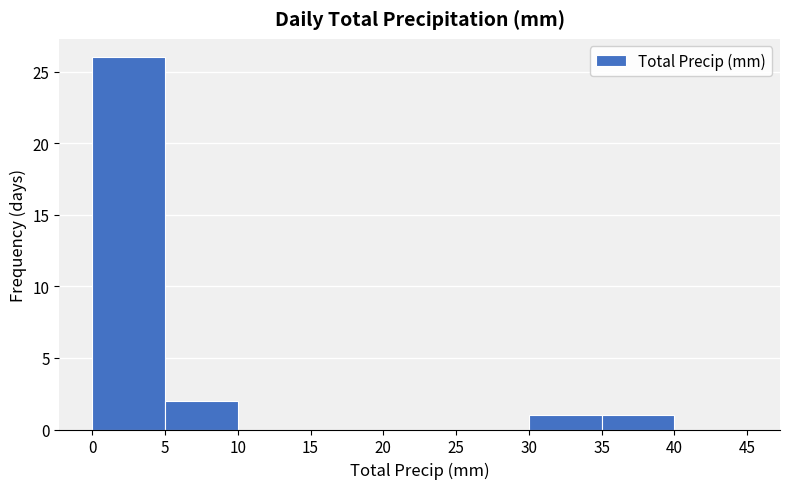

Reading left to right, transcribe this chart: for each bar, give the range it covers on the x-axis and its height. The values are not printed on the chart, so give them approximately, as read against the axis.

0 to 5: 26
5 to 10: 2
10 to 15: 0
15 to 20: 0
20 to 25: 0
25 to 30: 0
30 to 35: 1
35 to 40: 1
40 to 45: 0